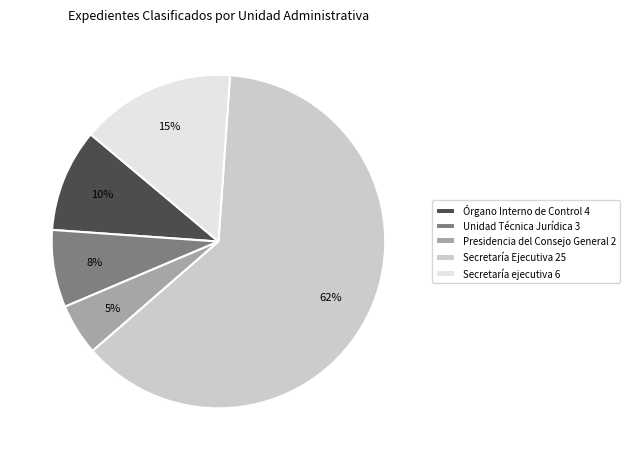

To the nearest percent, what is the difference between the Secretaría ejecutiva 6 and Presidencia del Consejo General 2 slice percentages?

10%